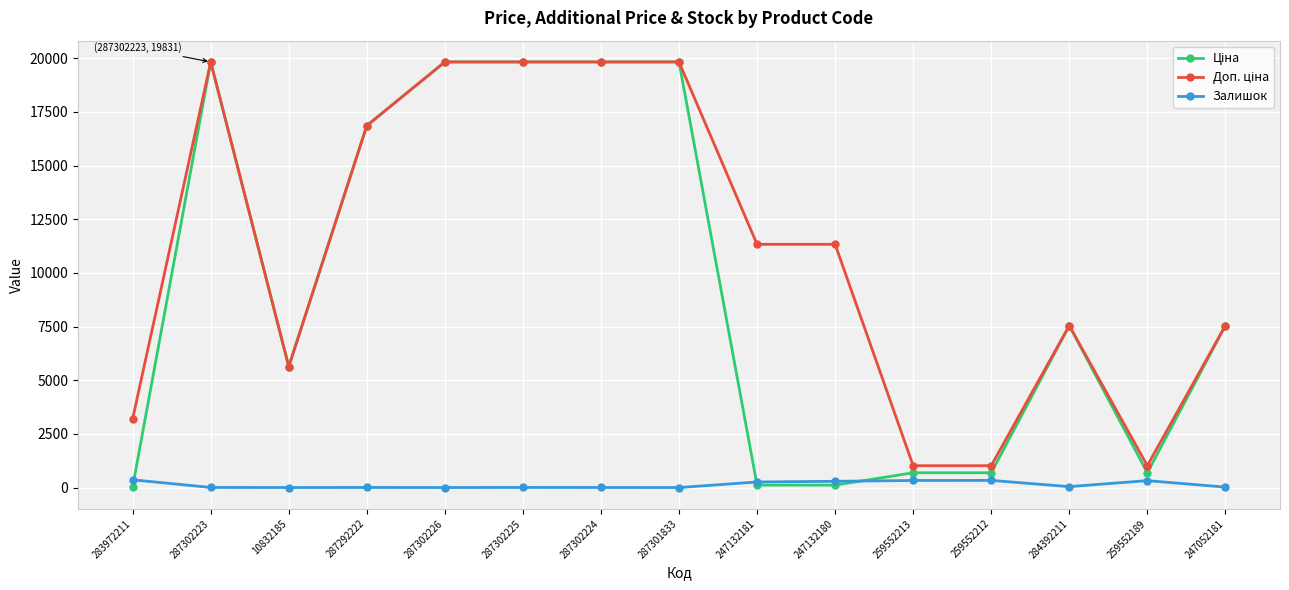

How many series are shown in this chart?

3